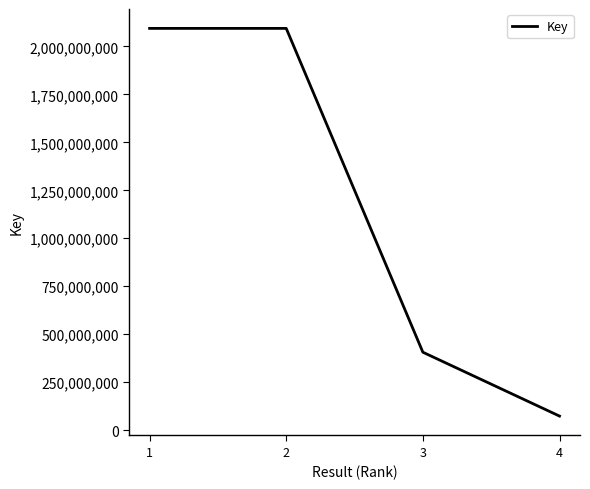

What is the approximate value at 3, to the nearest 100?

406126700